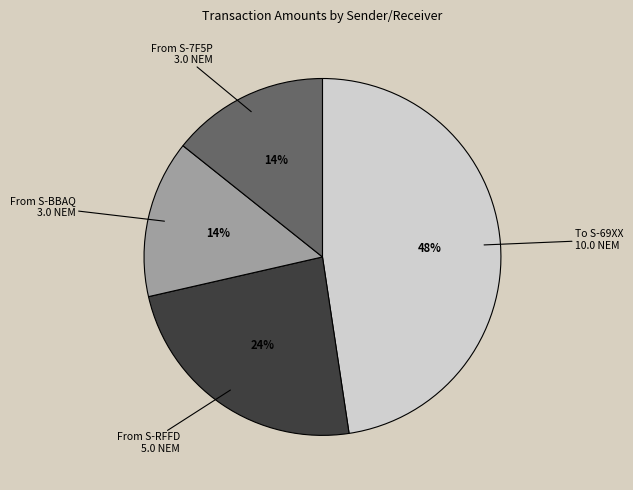

To the nearest percent, what portion does From S-7F5P 3.0 NEM represent?

14%